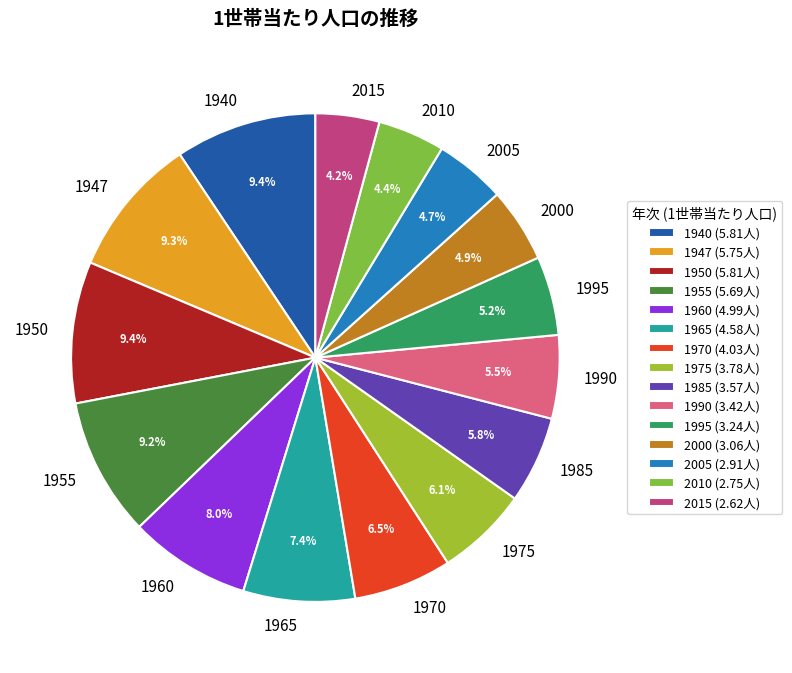

The 1940 slice represents 9% of the pie. True or false?

True